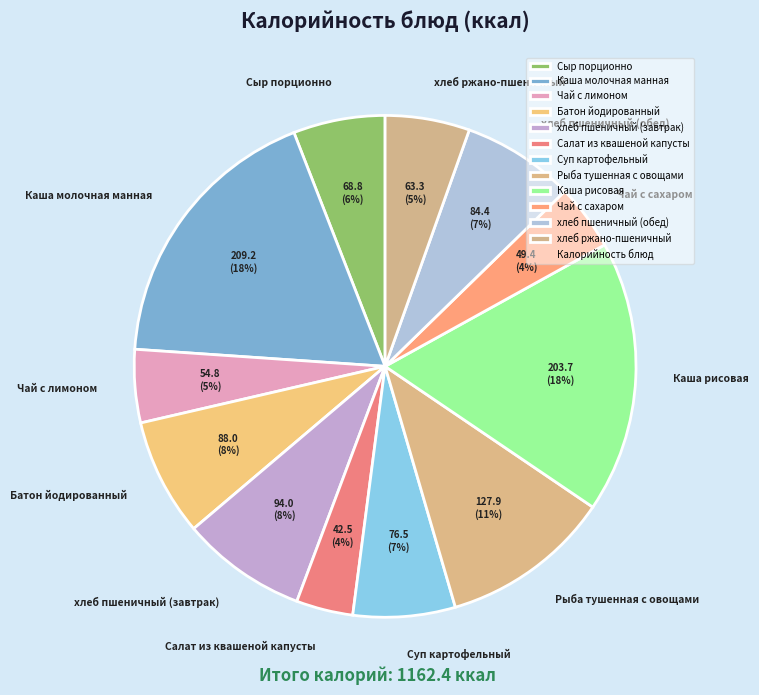

What is the ratio of the value at хлеб пшеничный (обед) to the value at хлеб пшеничный (завтрак)?

0.9